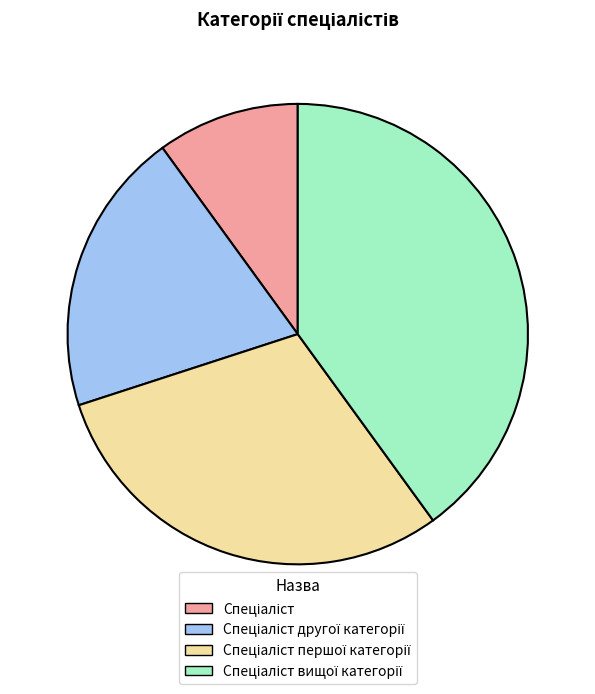

Is there a majority slice in this chart?

No